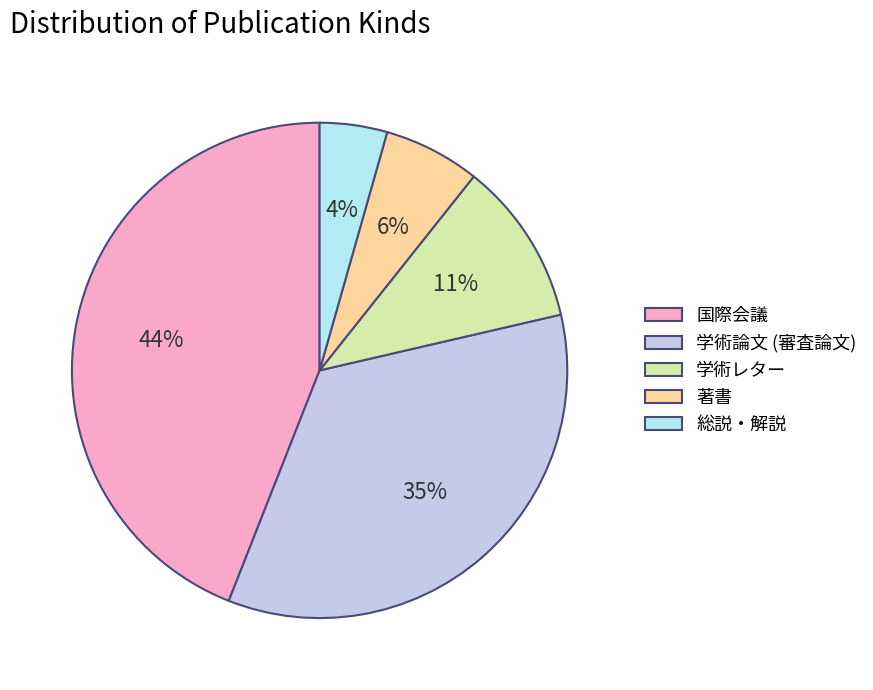

Rank the categories by value from lowest to highest.

総説・解説, 著書, 学術レター, 学術論文 (審査論文), 国際会議